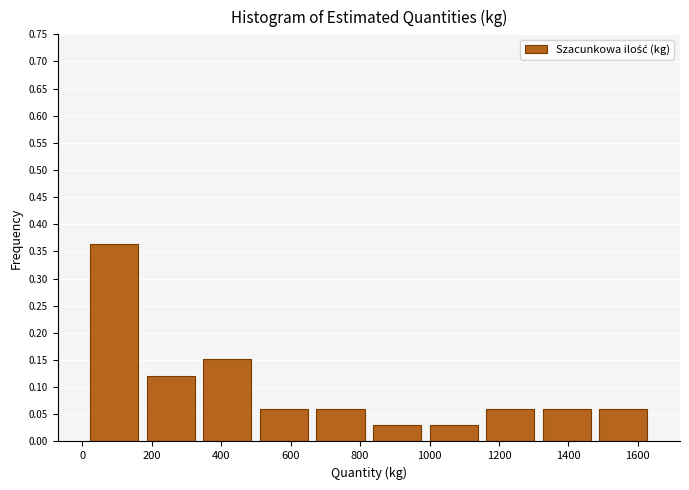

Which range on the x-axis has the tallest bar?

20 to 180